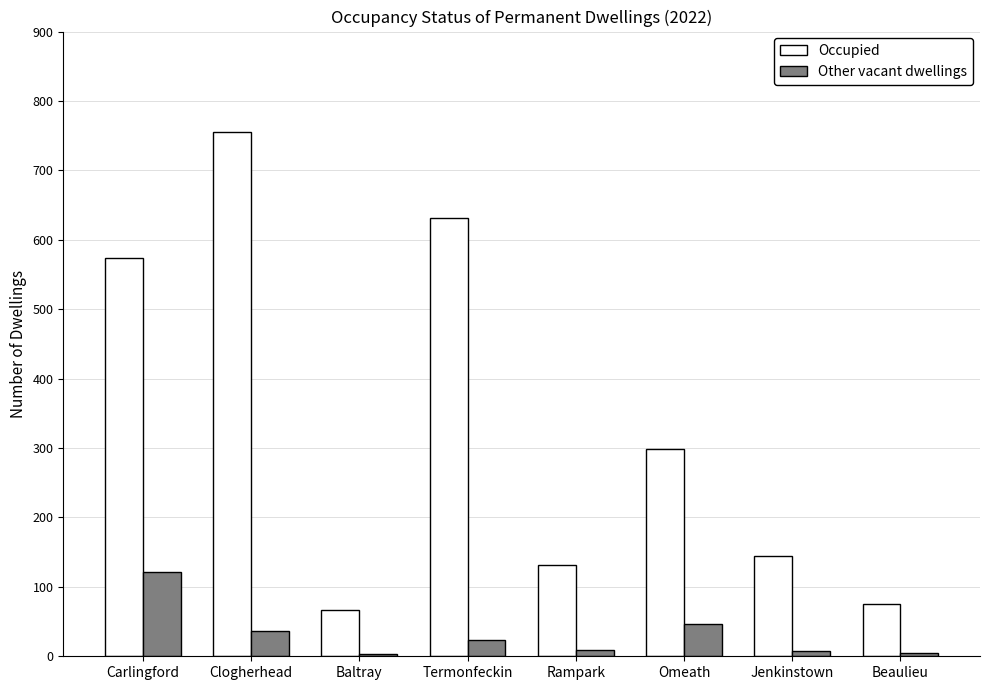

List the series in order of their peak value, lowest first.

Other vacant dwellings, Occupied